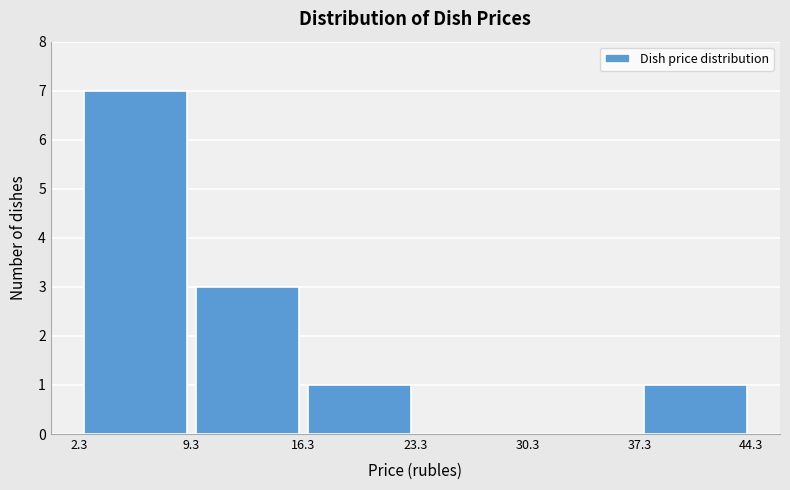

Which range on the x-axis has the tallest bar?

2.3 to 9.3